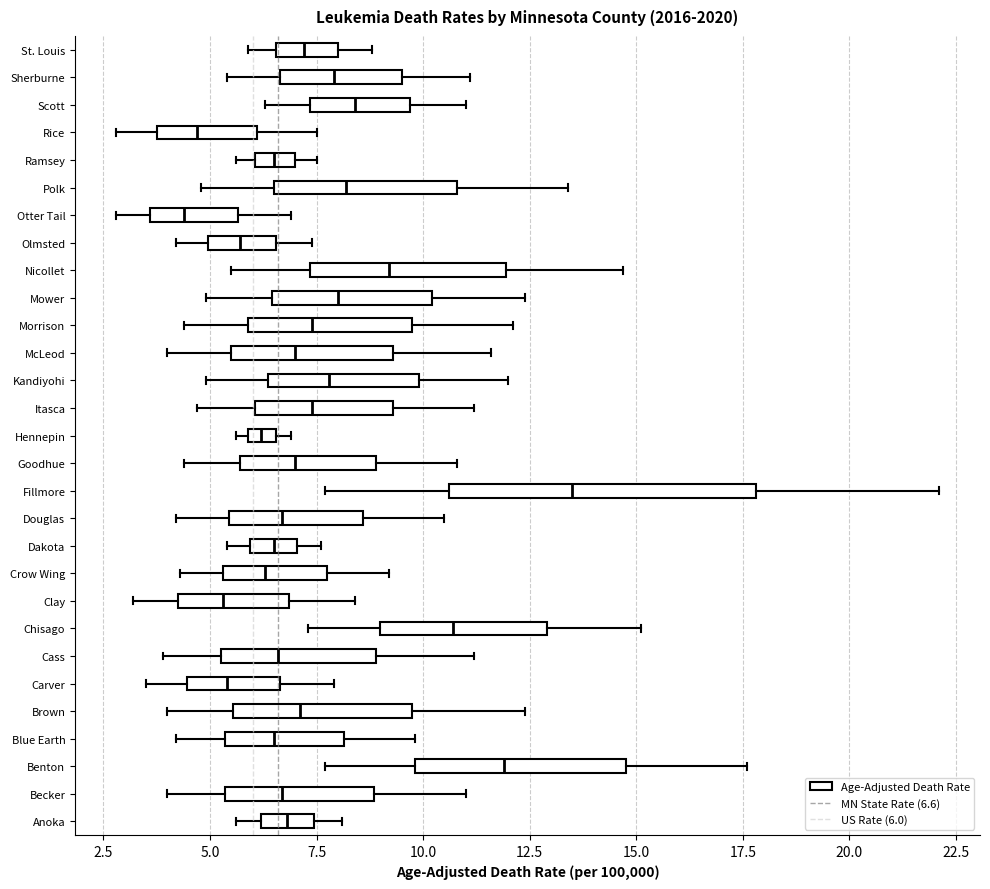

Where does the right whisker of the box for Crow Wing end on the x-axis? The values are not printed on the chart, so give them approximately, as read against the axis.

9.0